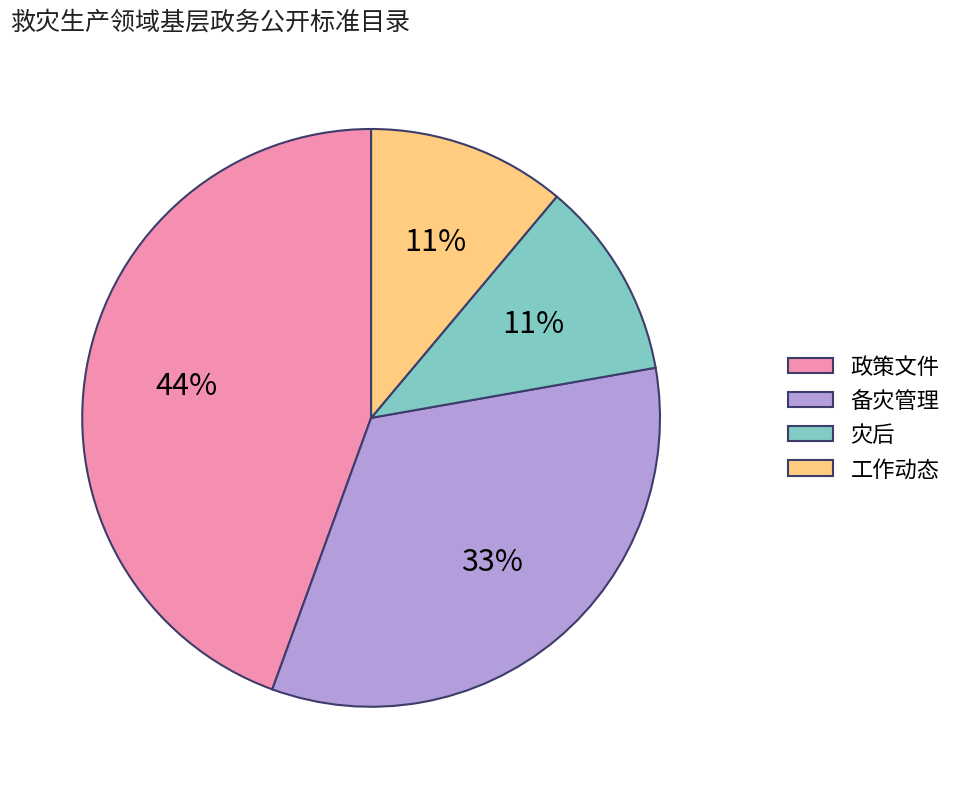

Which has a higher value, 政策文件 or 备灾管理?

政策文件